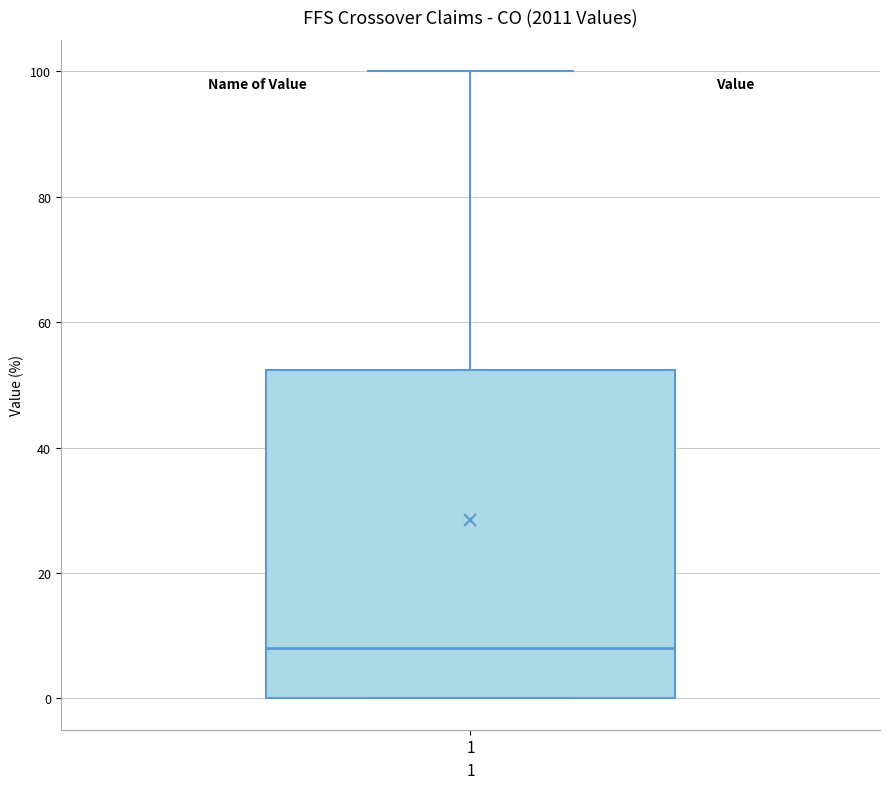

Read this box plot against the y-axis: the position of the median line, the range covered by the box, and the ends of both whiskers. The values are not printed on the chart, so give them approximately, as read against the axis.

median 8, box 0 to 52, whiskers 0 to 100